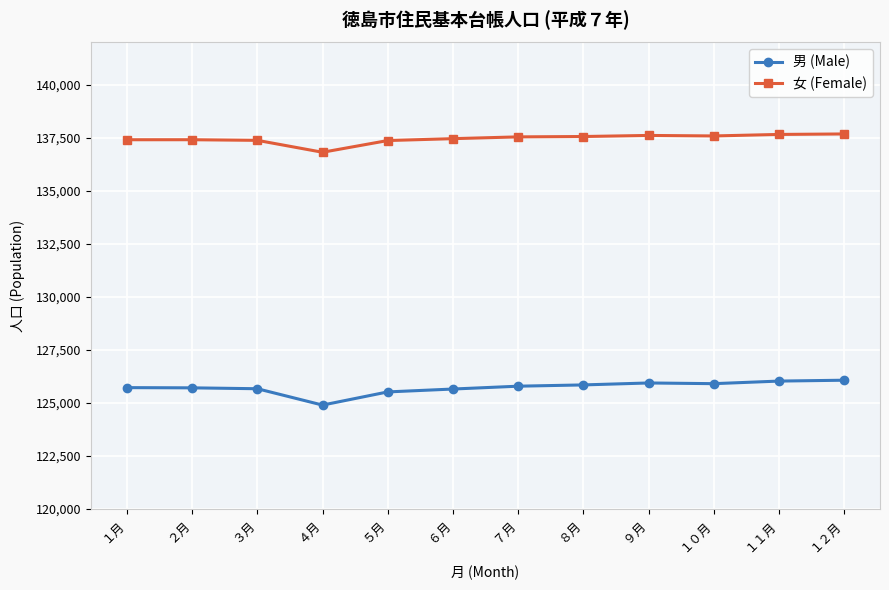

What is the value of the 女 (Female) point at the 9th from the left?

137616